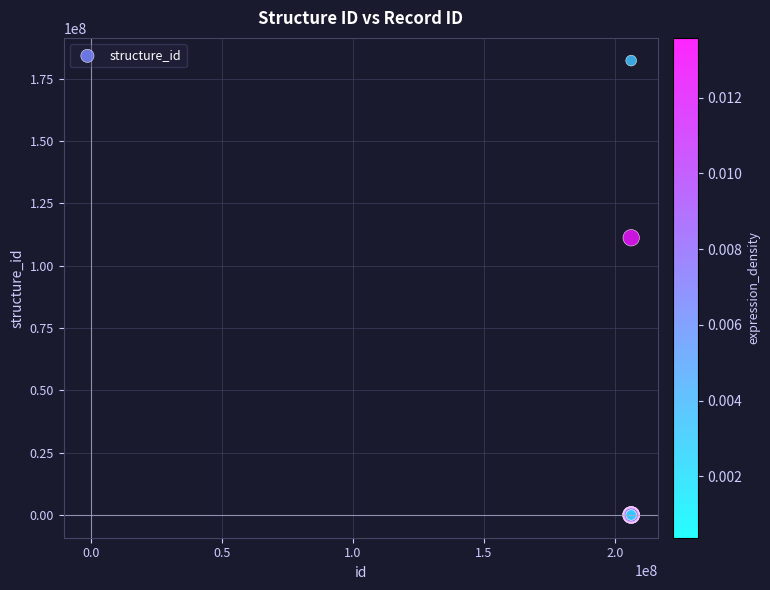

What Y value in the scatter plot is closest to 91152870?

111220728